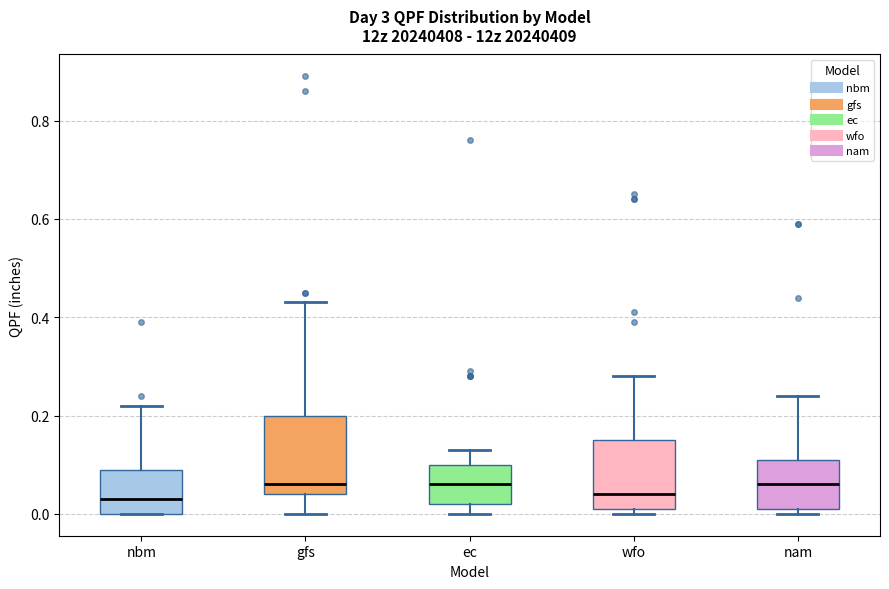

Where does the upper whisker of the box for gfs end on the y-axis? The values are not printed on the chart, so give them approximately, as read against the axis.

0.44